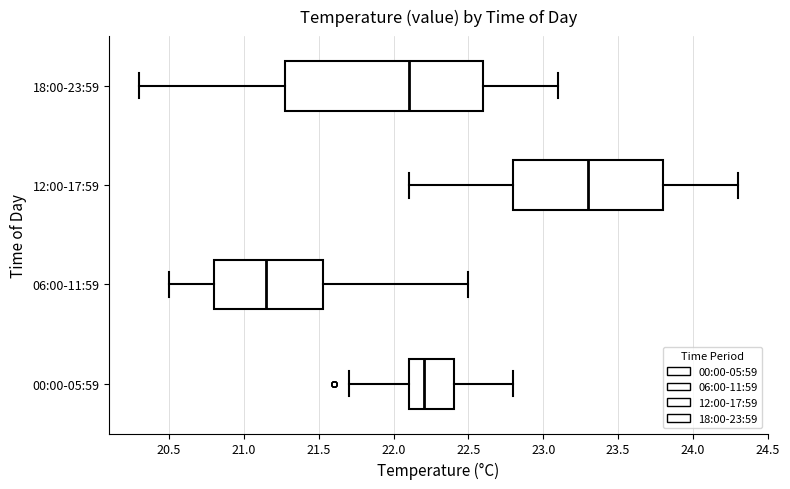

Which box has the furthest to the right median line?

12:00-17:59